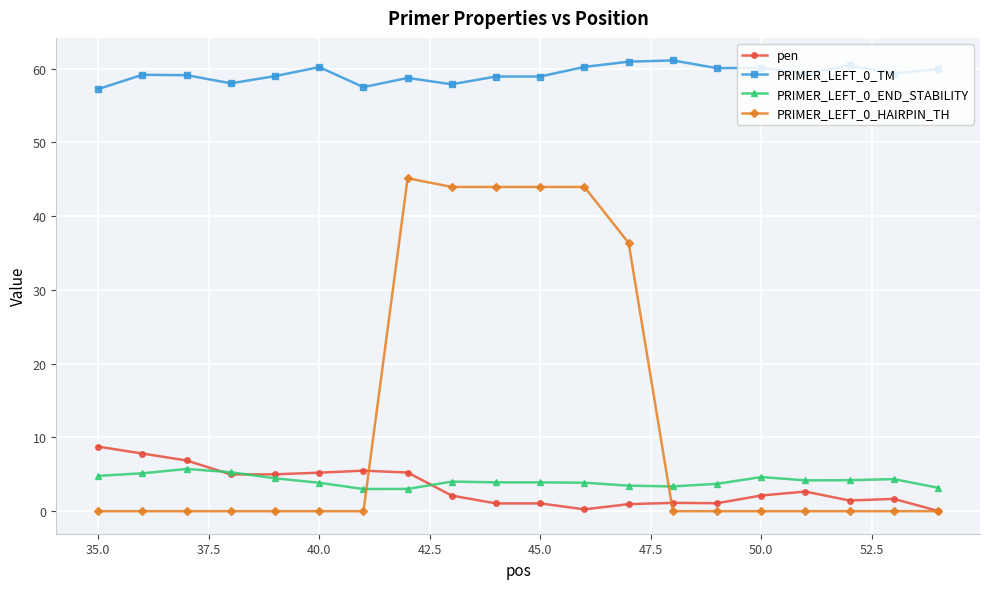

What is the highest value of the PRIMER_LEFT_0_TM series?

61.1